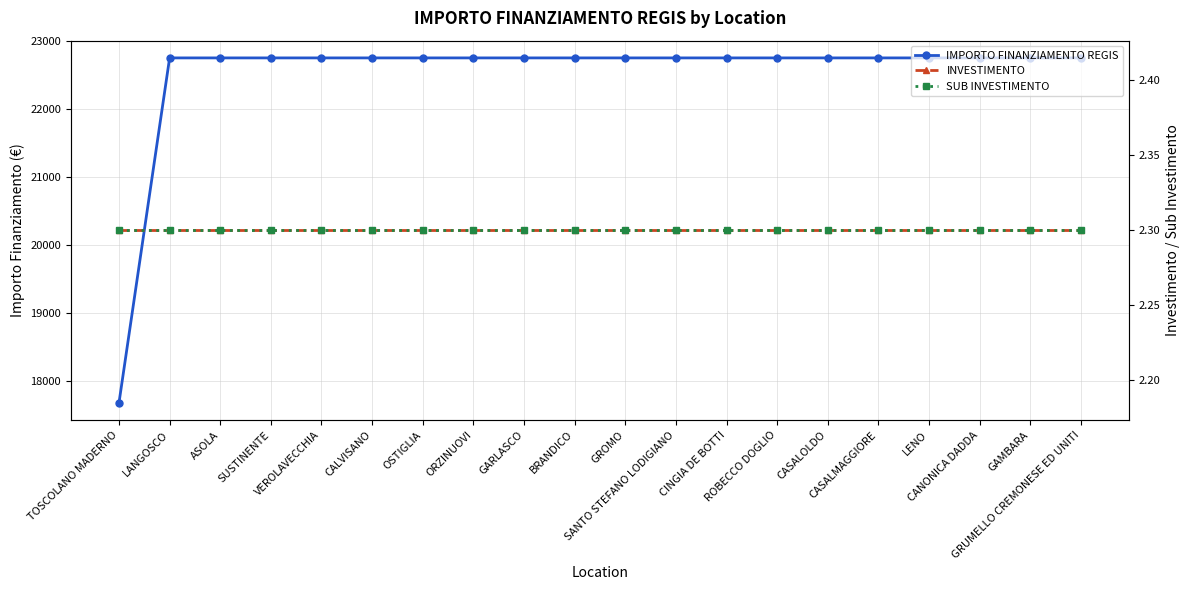

The value of SUB INVESTIMENTO at ASOLA is 3.0. True or false?

False